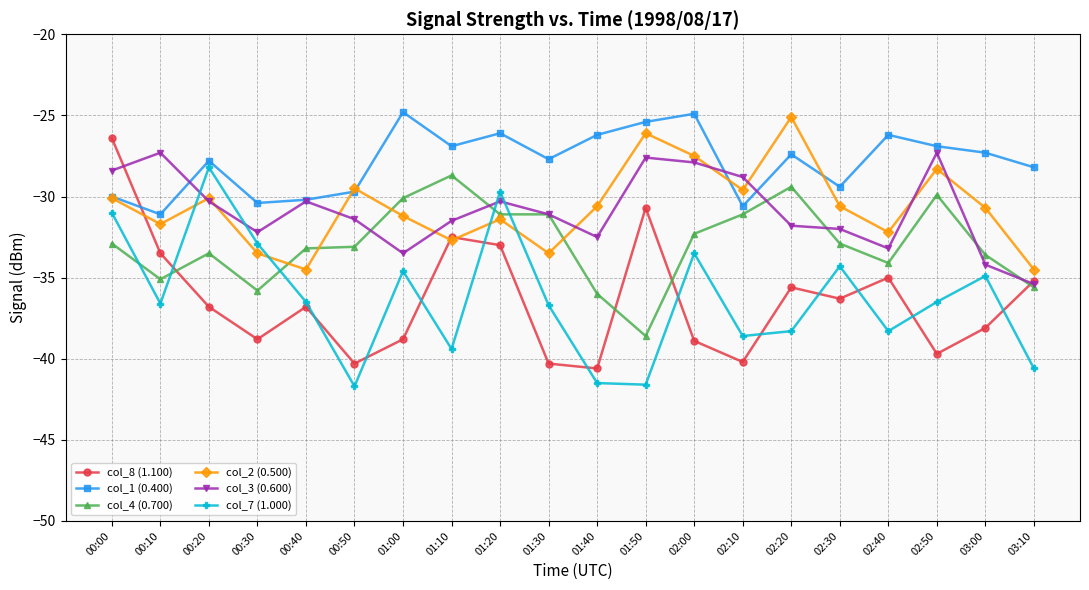

What is the minimum value for col_1 (0.400)?

-31.1